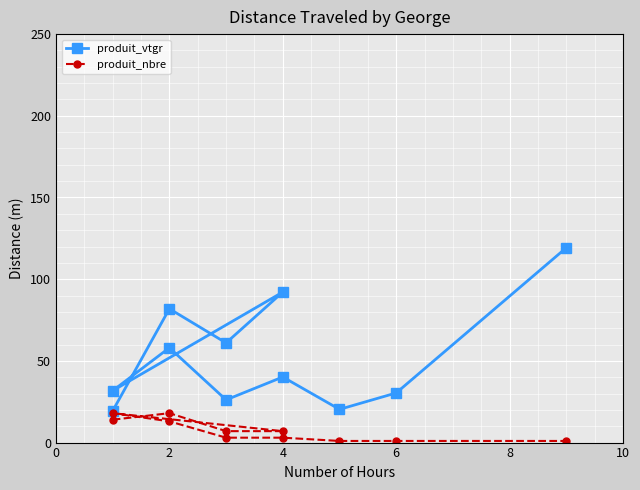

How many data points in produit_nbre are less than 7?

5